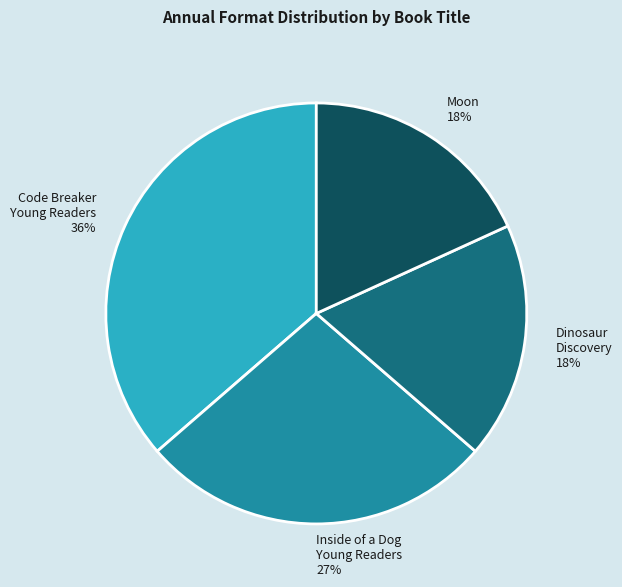

To the nearest percent, what percentage of the pie is Code Breaker Young Readers?

36%